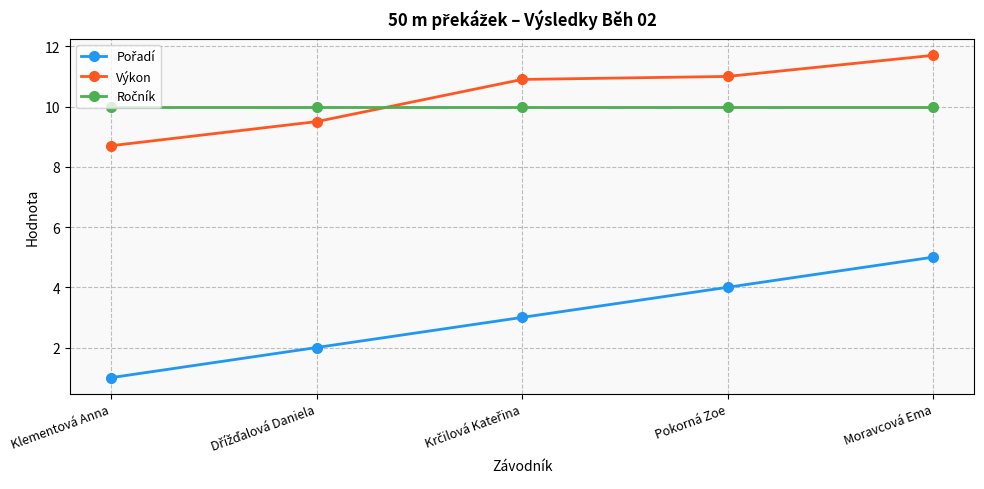

True or false: Výkon has more than 1 interior local peaks.

False